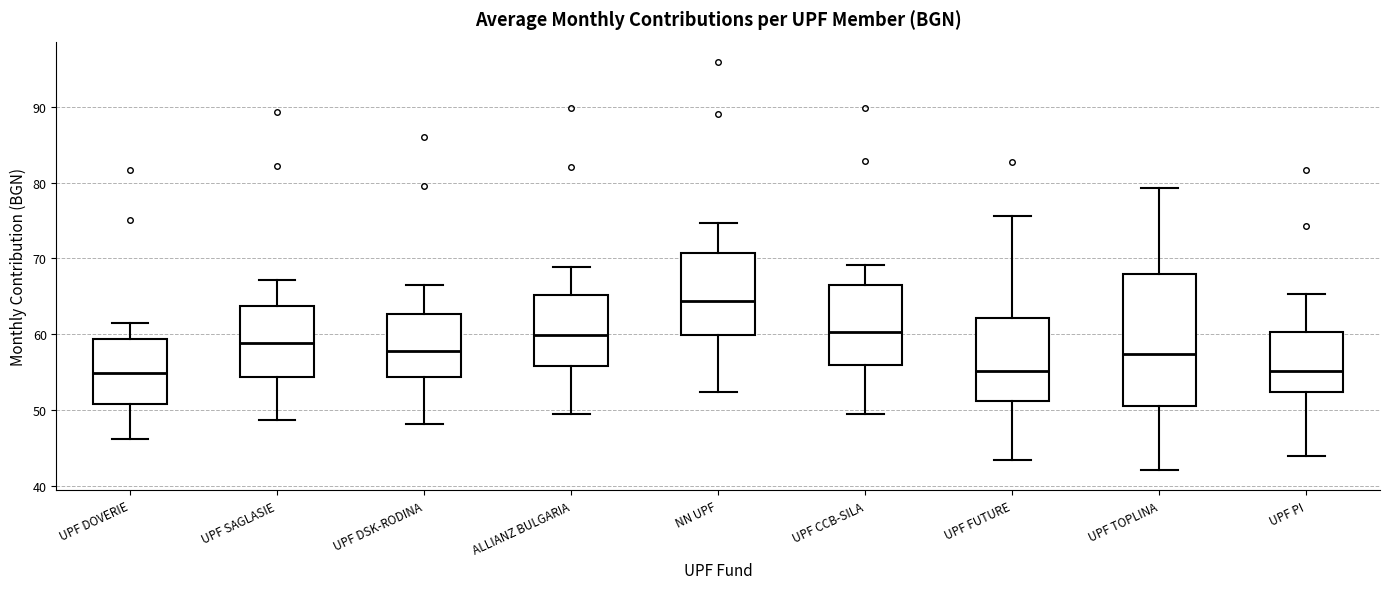

Which box's median line is the highest?

NN UPF